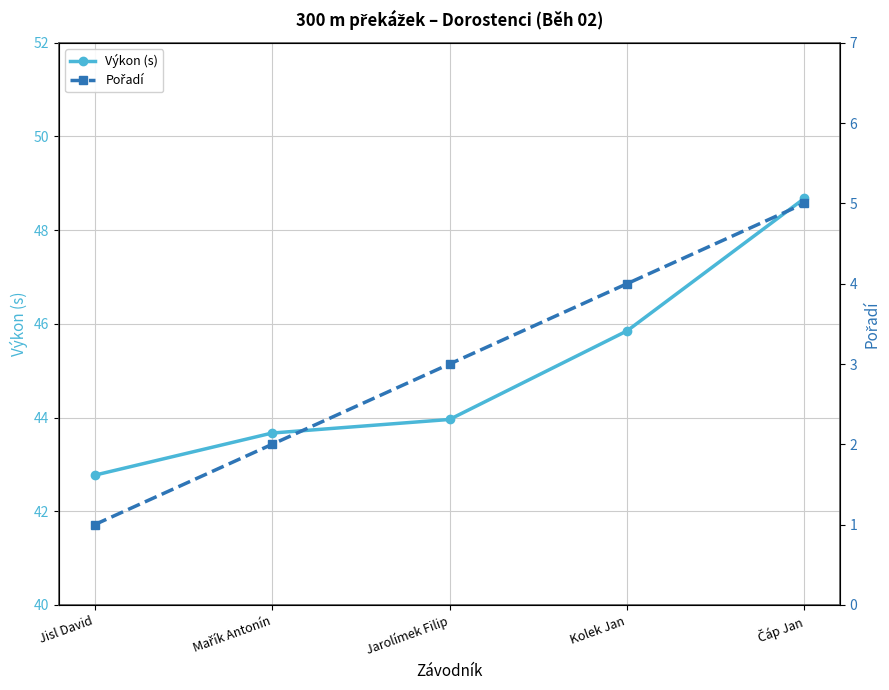

The value of Pořadí at Jisl David is 1.0. True or false?

True